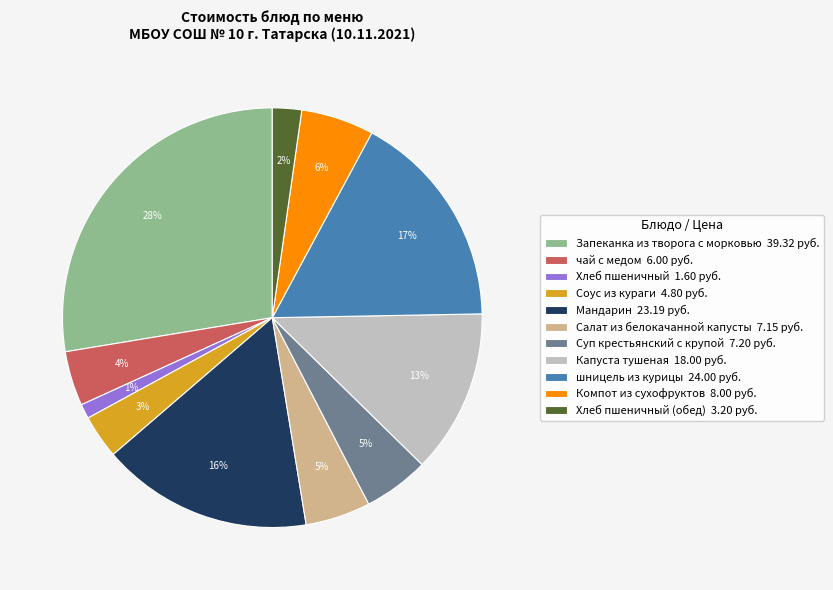

The Хлеб пшеничный (обед) 3.20 руб. slice represents 11% of the pie. True or false?

False